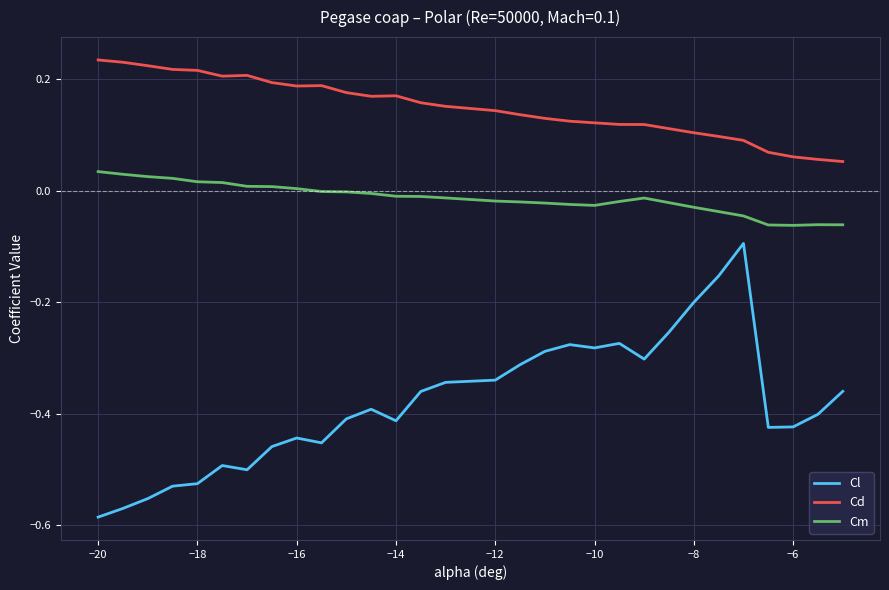

Which series has the largest total across all categories?

Cd